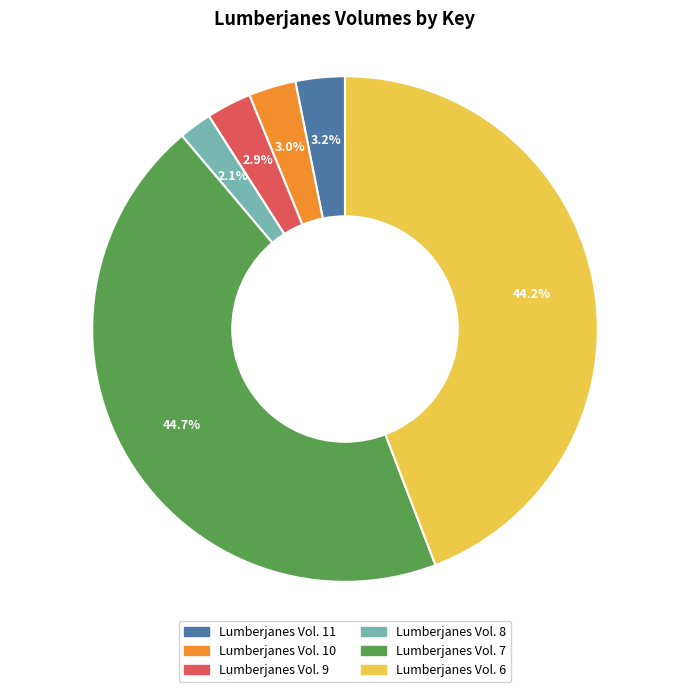

To the nearest percent, what is the difference between the Lumberjanes Vol. 8 and Lumberjanes Vol. 9 slice percentages?

1%